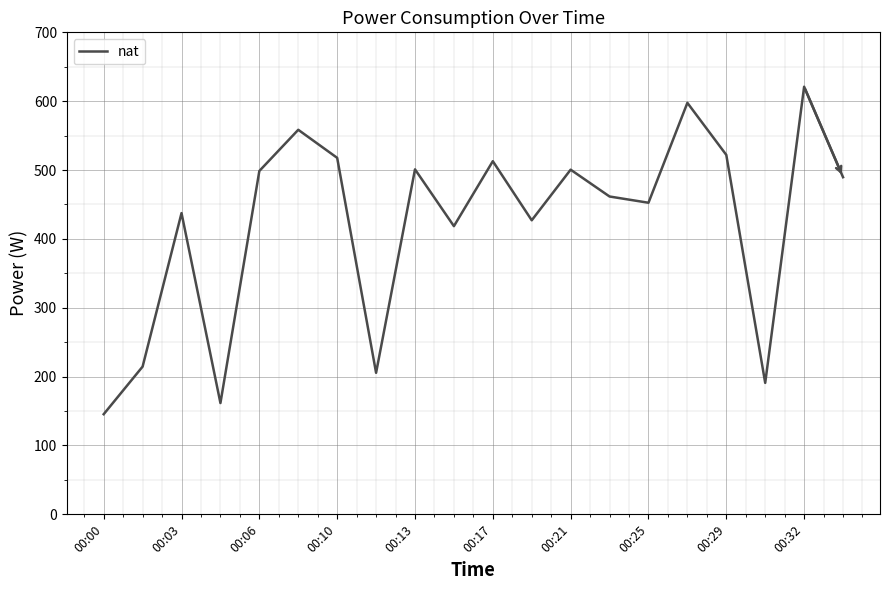

How many interior local peaks (higher than both neighbors) does the data have?

7